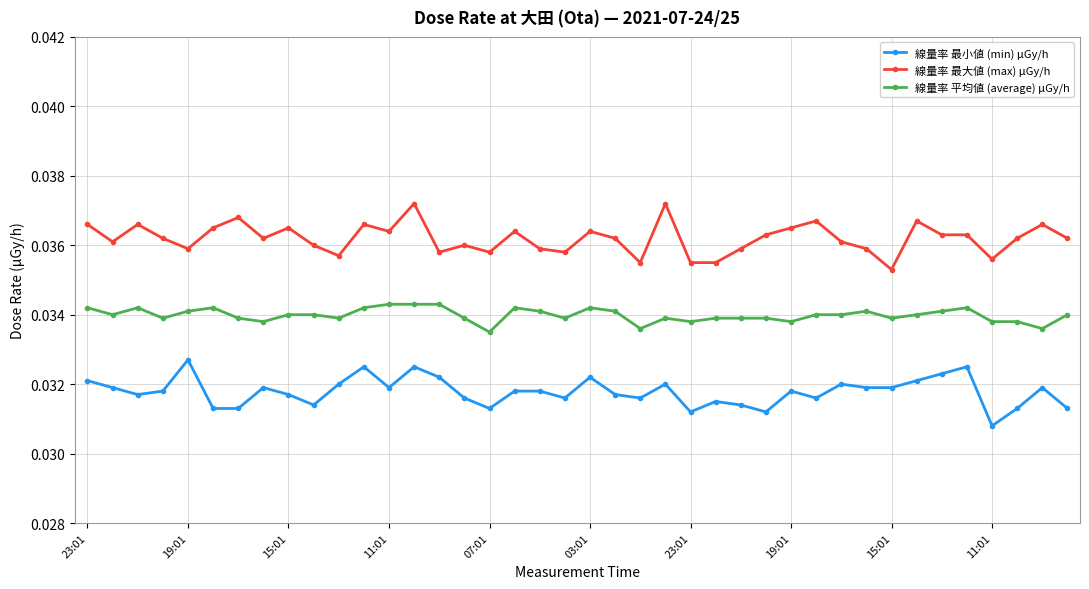

What is the sum of all 線量率 最小値 (min) μGy/h values?

1.3